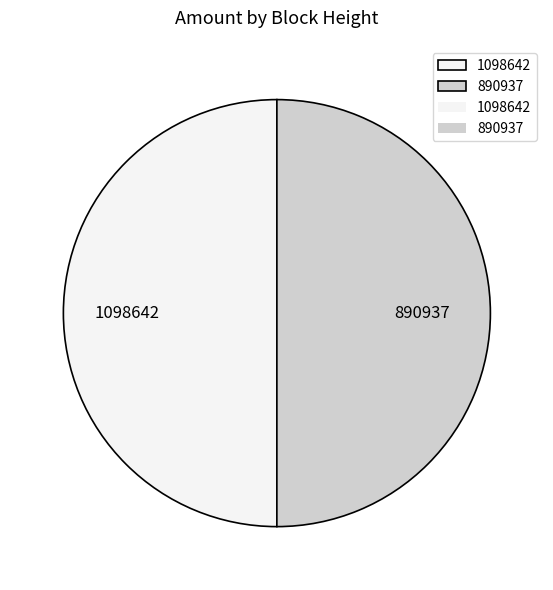

True or false: 1098642 accounts for 40% of the total.

False